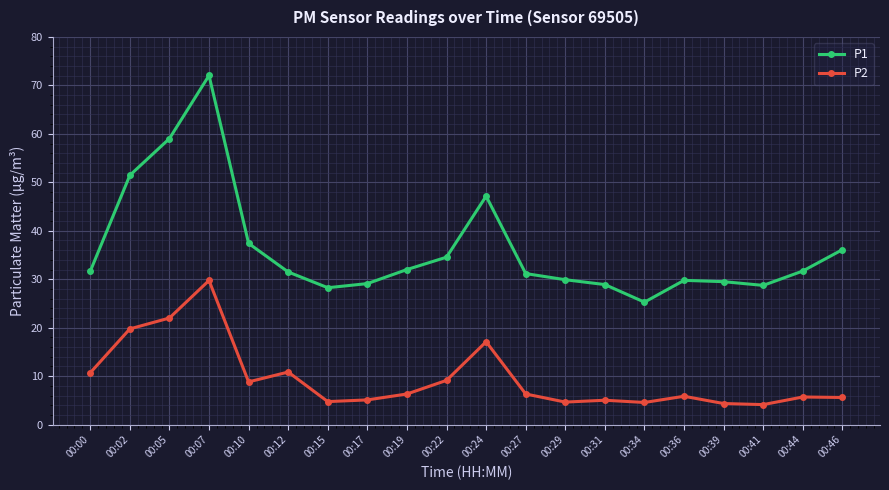

At which label is P1 closest to 48?

00:24